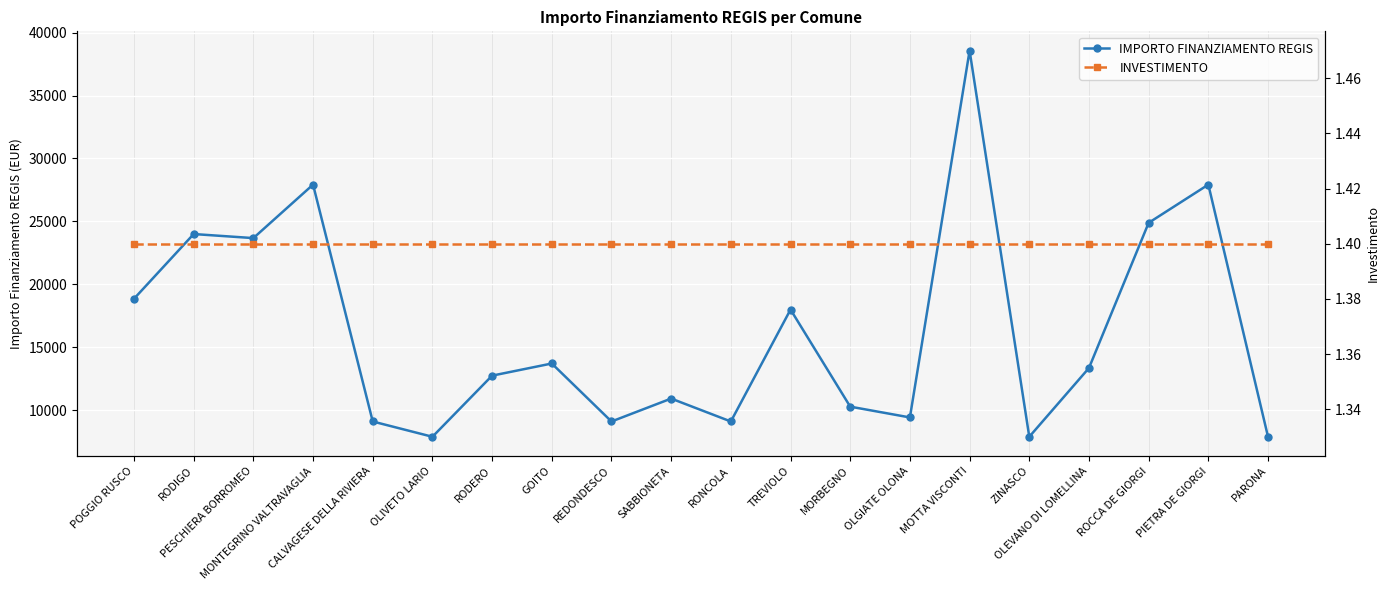

The IMPORTO FINANZIAMENTO REGIS series shows 9105.0 at RONCOLA. True or false?

True